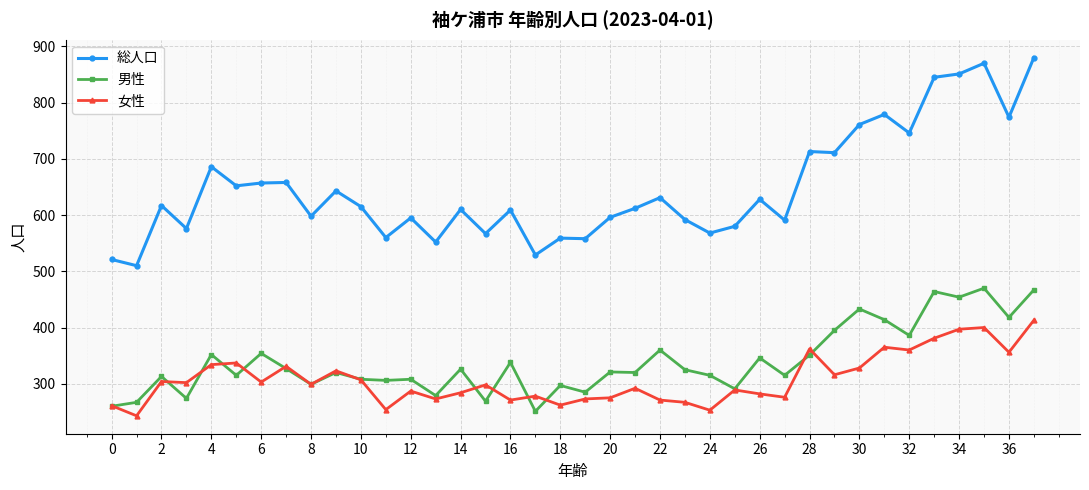

How many lines are shown in the chart?

3